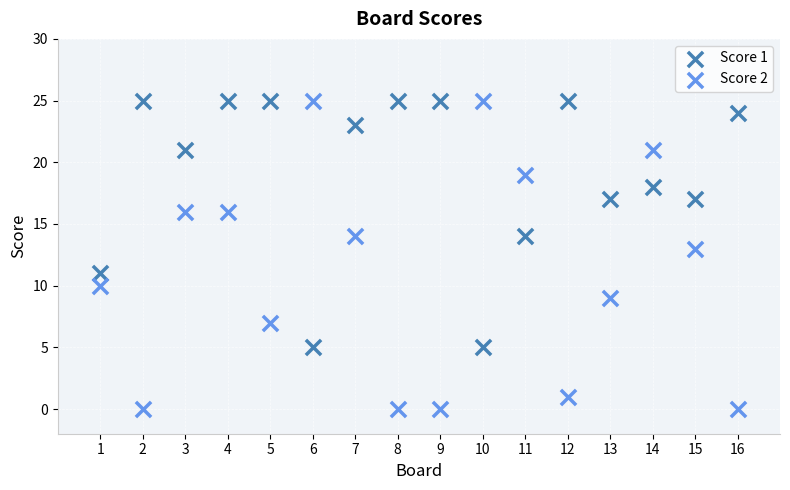

What are all the series names shown in the legend?

Score 1, Score 2